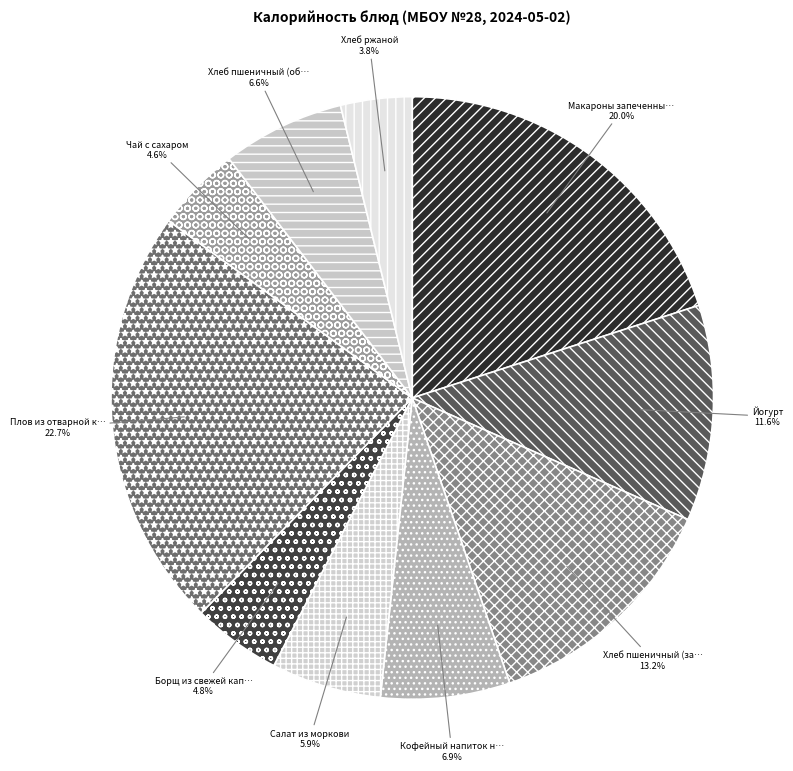

Count the number of slices in the pie.

10